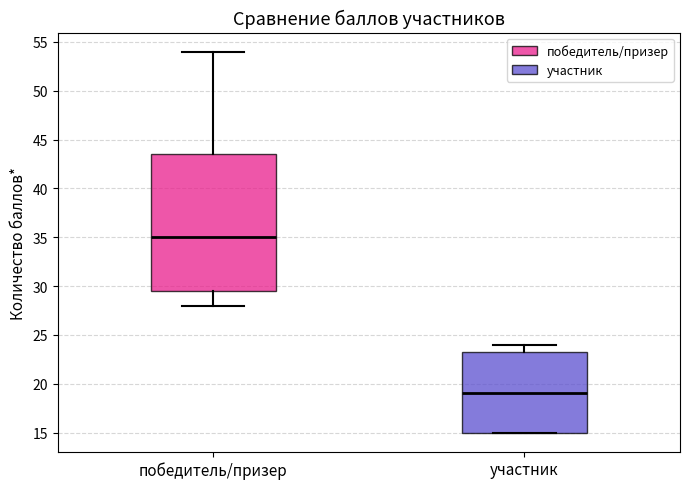

Which box's median line is the lowest?

участник